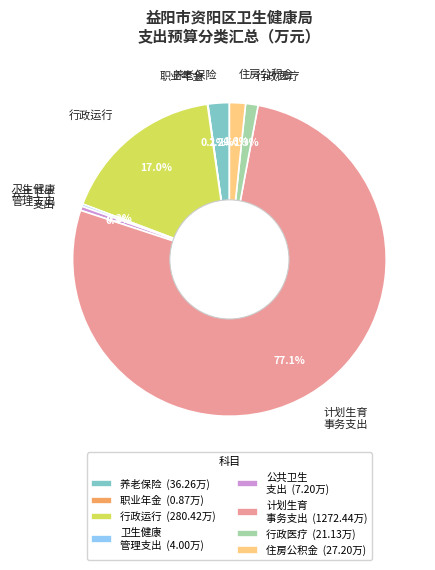

What percentage is NOT represented by 住房公积金?

98.4%